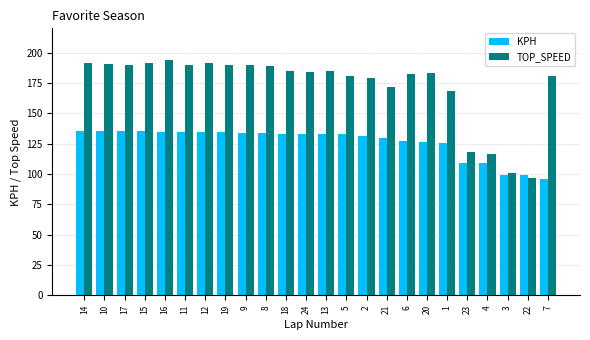

Which series has the largest total across all categories?

TOP_SPEED